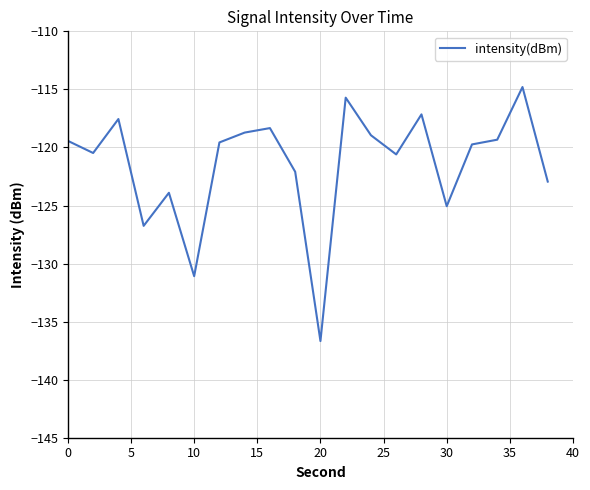

What is the smallest value displayed?

-136.7